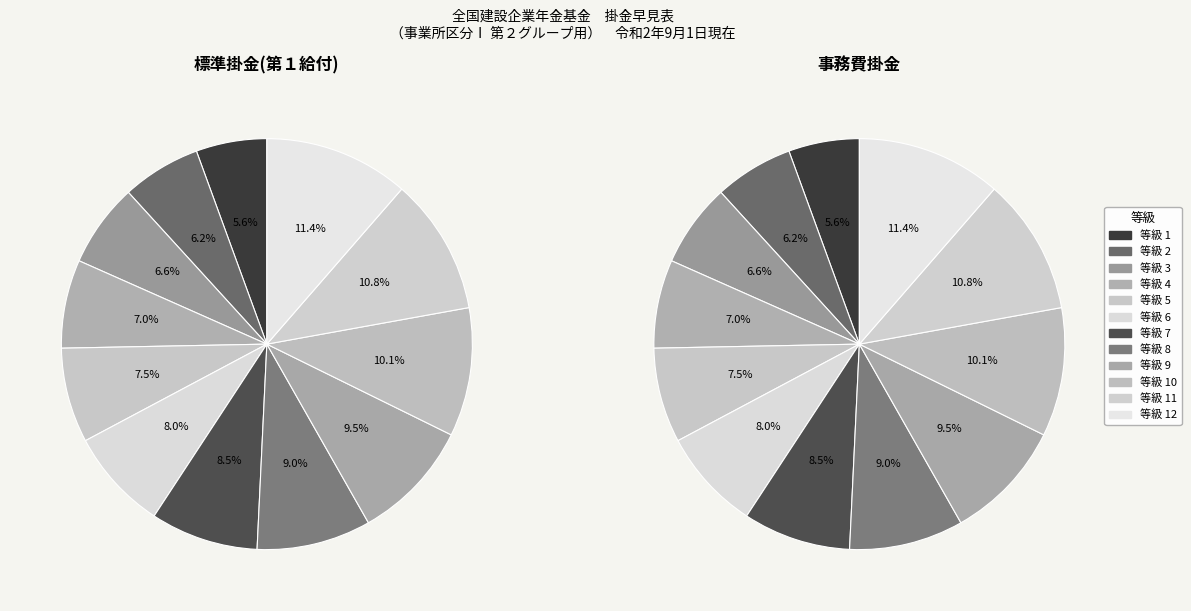

The 11 slice represents 11% of the pie. True or false?

True